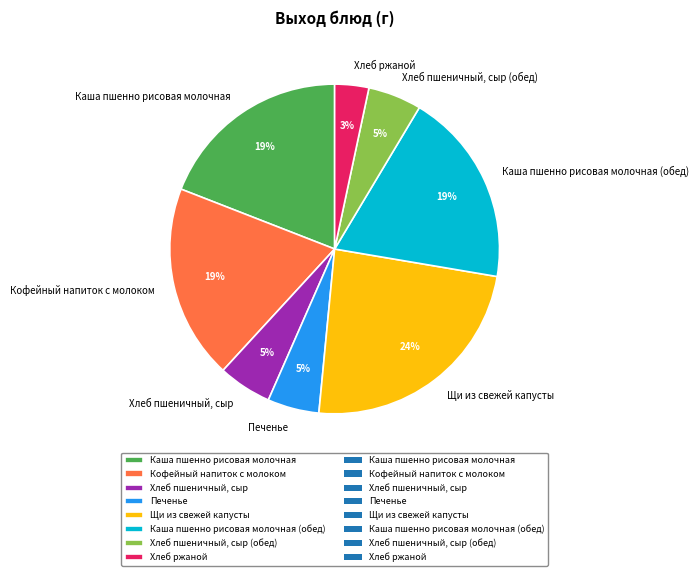

What percentage is the Щи из свежей капусты slice, to the nearest percent?

24%